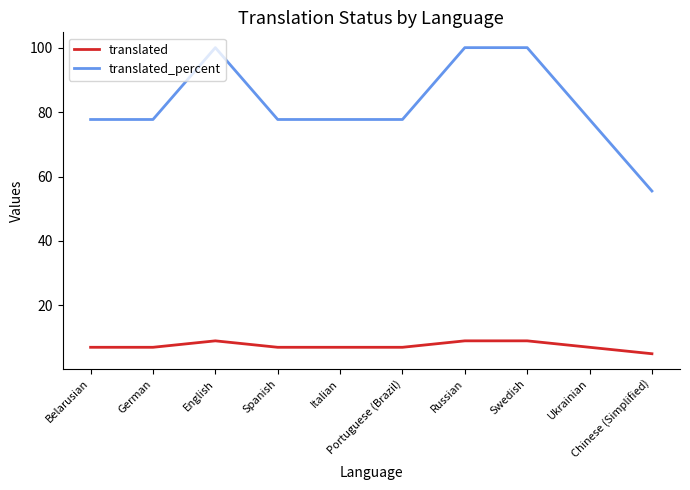

Which series has the largest range (max minus min)?

translated_percent